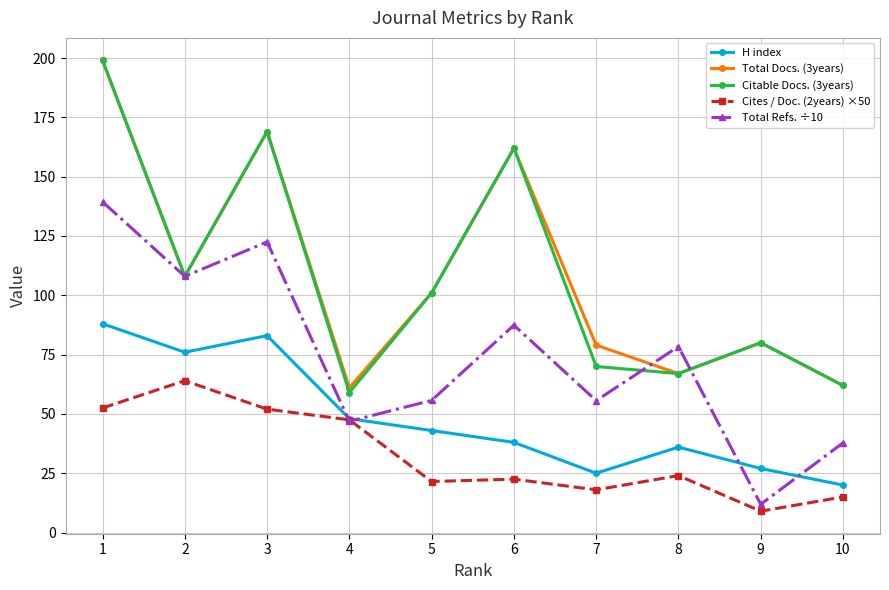

True or false: H index has a value of 25.0 at 7.

True